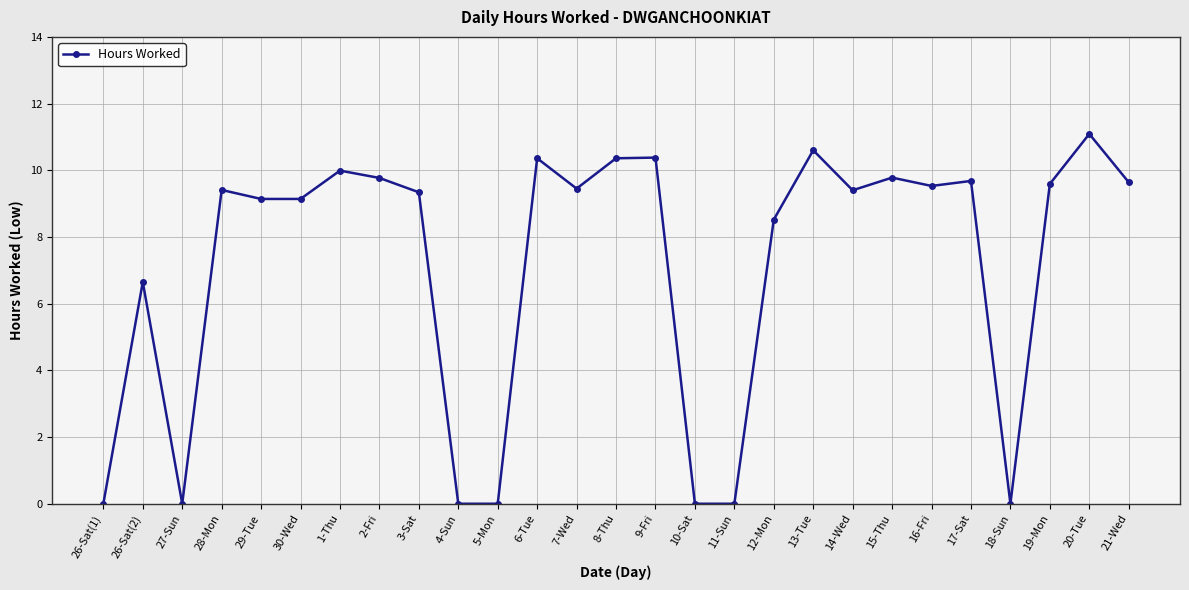

At which category does the data reach its first local valley?

27-Sun